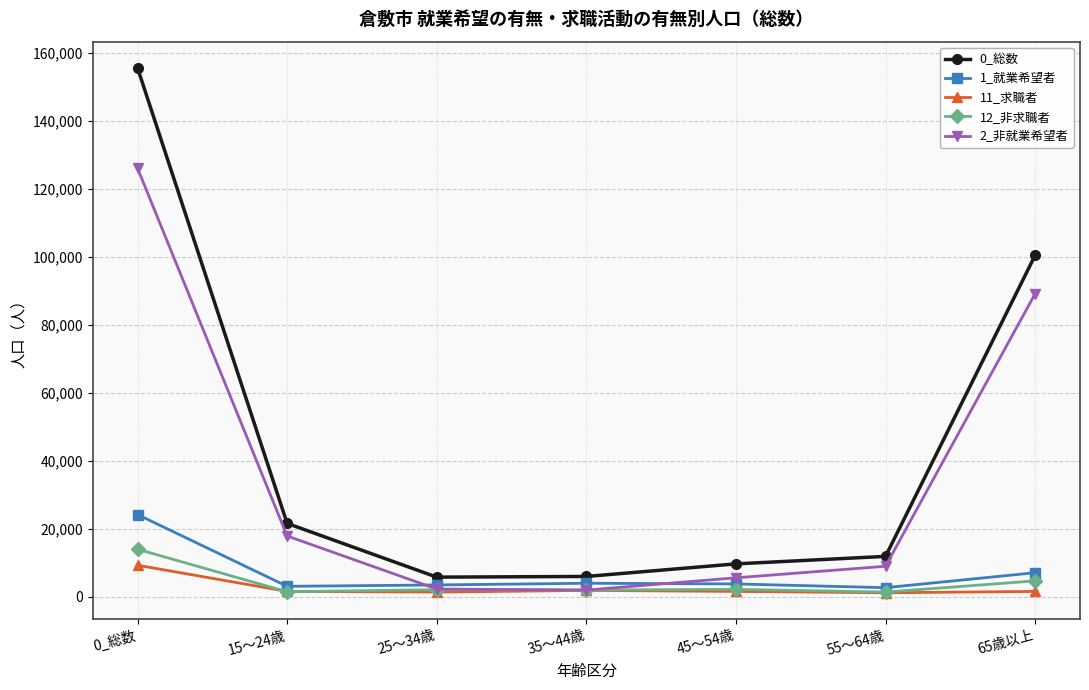

What are all the series names shown in the legend?

0_総数, 1_就業希望者, 11_求職者, 12_非求職者, 2_非就業希望者